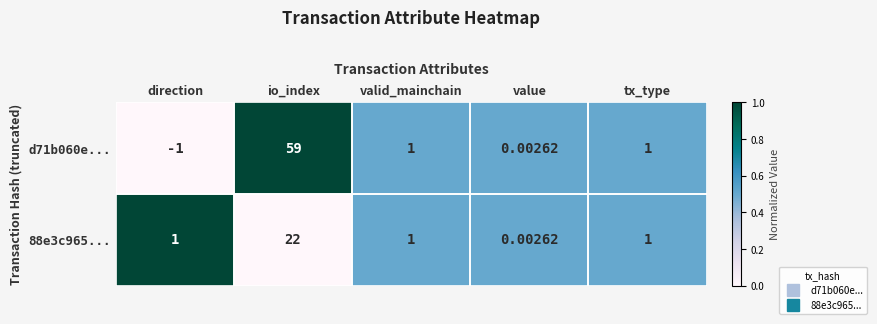

At how many categories does at least one series exceed 0?

5